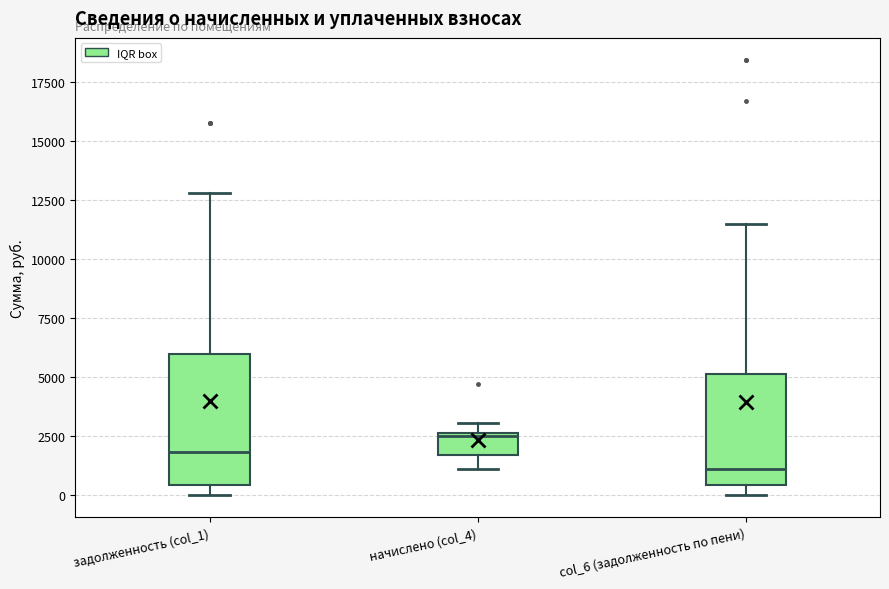

Reading left to right, read every box against the y-axis: the position of its median line, the range the box covers, and the ends of its whiskers. The values are not printed on the chart, so give them approximately, as read against the axis.

задолженность (col_1): median 2000, box 500 to 6000, whiskers 0 to 13000
начислено (col_4): median 2500, box 1500 to 2500, whiskers 1000 to 3000
col_6 (задолженность по пени): median 1000, box 500 to 5000, whiskers 0 to 11500